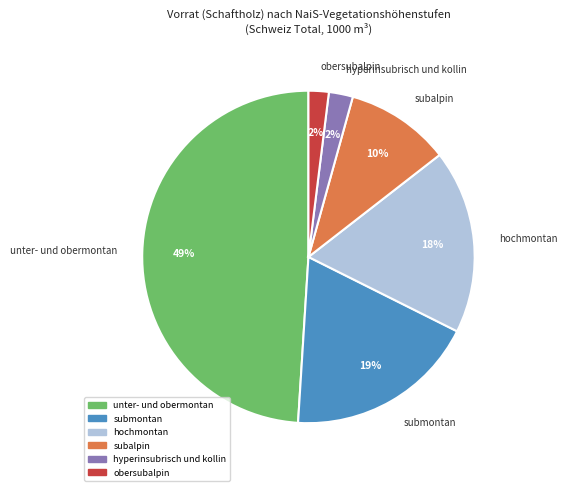

How many slices are in this pie chart?

6